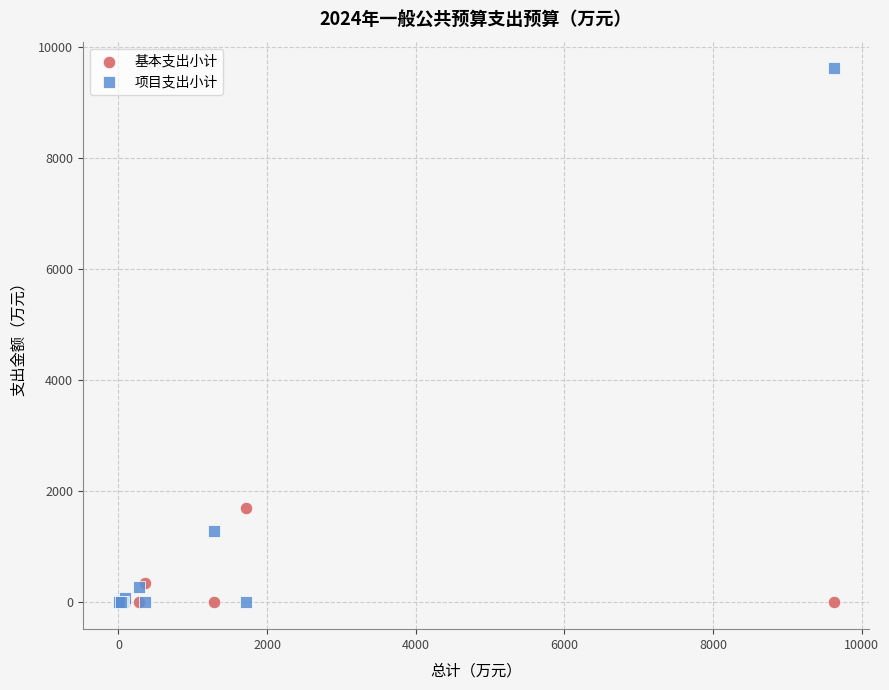

In the 项目支出小计 series, what Y value is closest to 4811?

1286.8